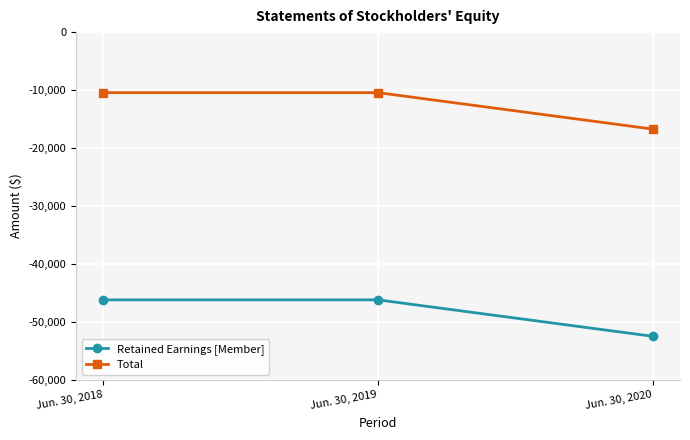

Does the chart have visible grid lines?

Yes